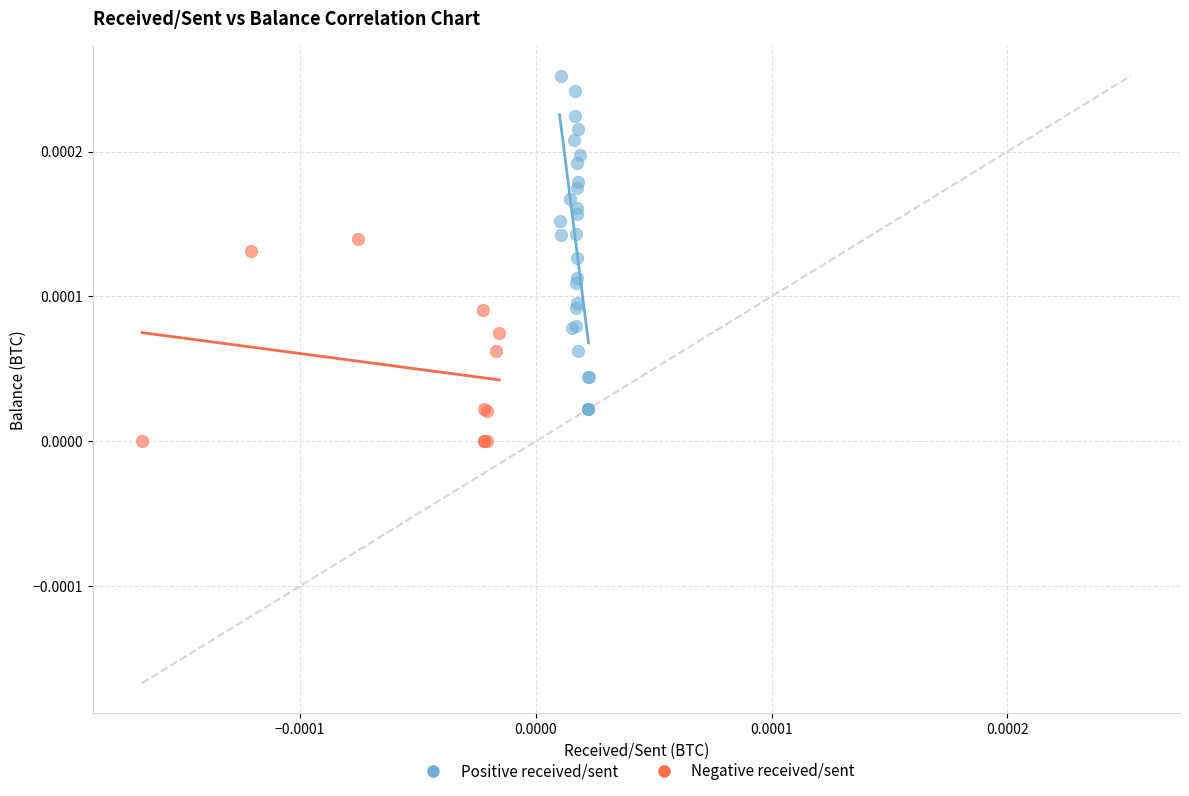

Which series has the widest spread of Y values?

Positive received/sent